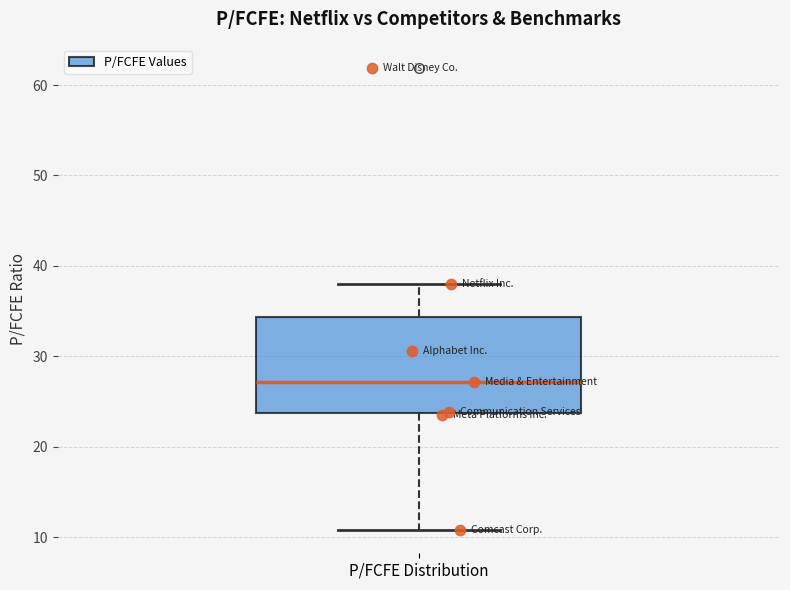

Transcribe this box plot: give where the median line is, the range the box spans, and where the two whiskers end, as read against the y-axis. The values are not printed on the chart, so give them approximately, as read against the axis.

median 27, box 24 to 34, whiskers 11 to 38